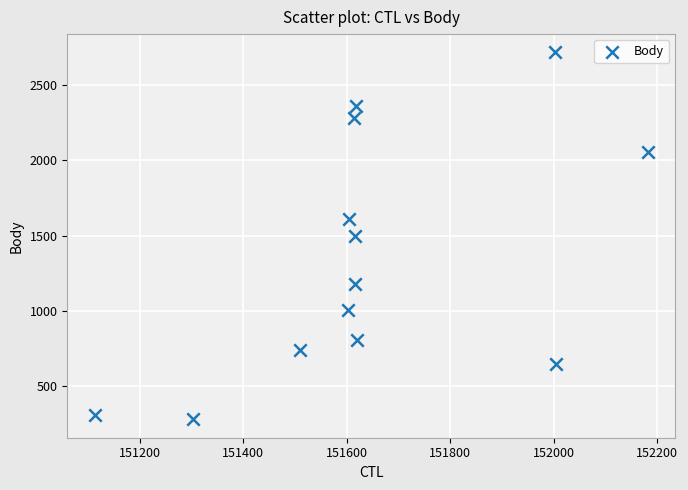

What is the range of X values (max minus min)?

1069